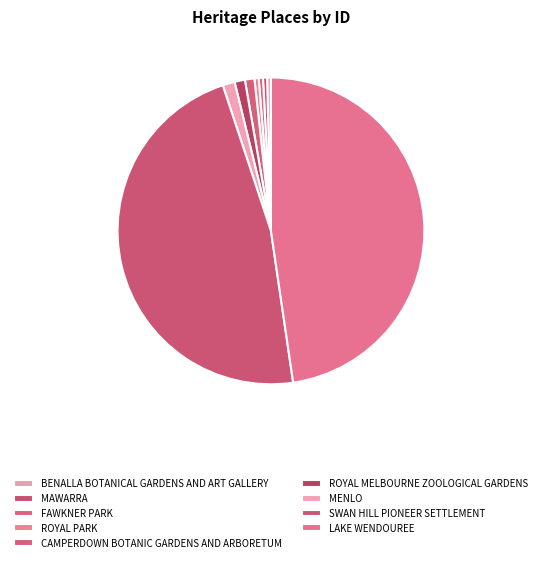

To the nearest percent, what is the combined percentage of MENLO and ROYAL PARK?

2%